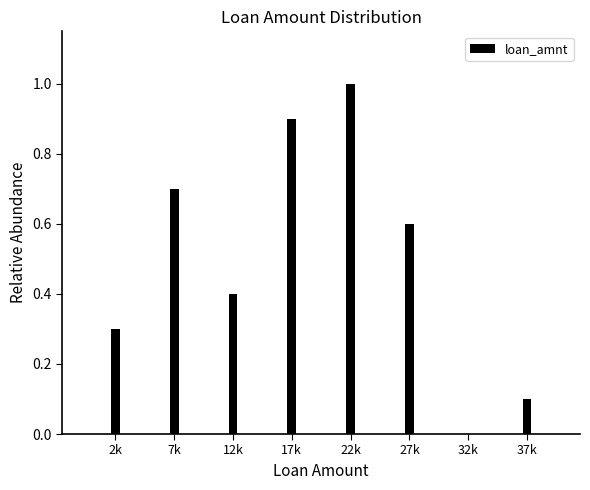

Reading left to right, list all the values displayed in this chart.

2k=0.3	7k=0.7	12k=0.4	17k=0.9	22k=1.0	27k=0.6	32k=0.0	37k=0.1